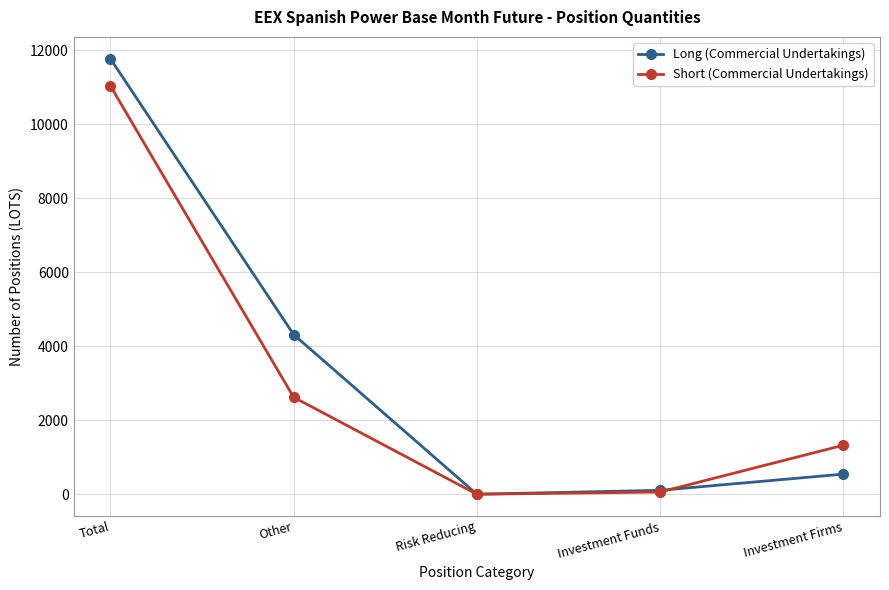

What is the spread (max minus min) of values at Total?

733.8